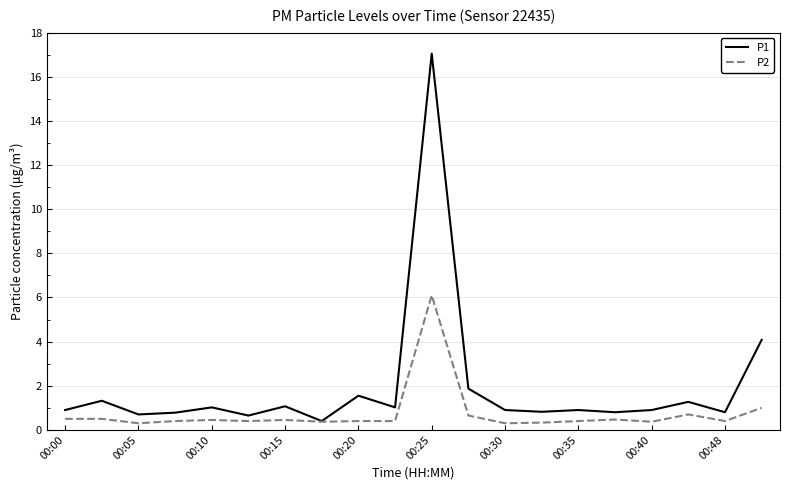

True or false: P1 has more than 1 points higher than both neighbors.

True